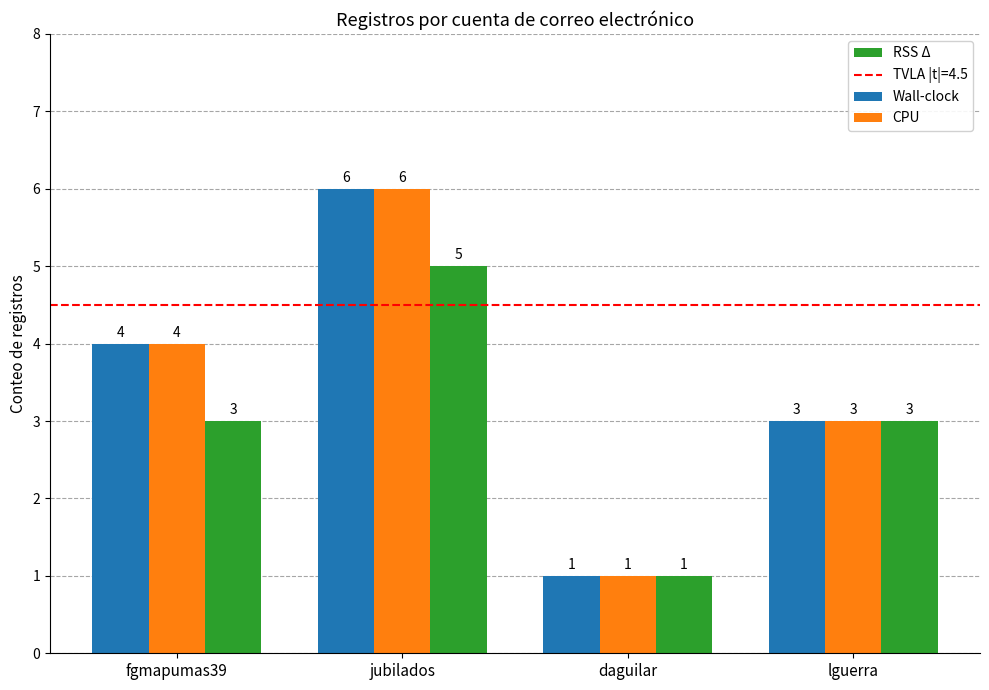

What is the label of the 2nd bar from the right?

daguilar